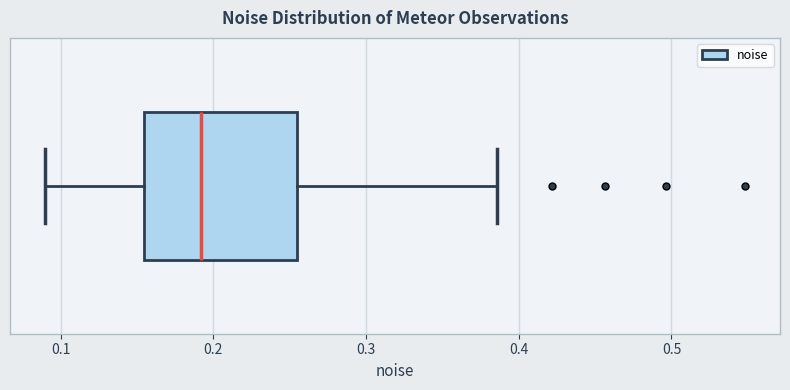

Where is the left edge of the box on the x-axis? The values are not printed on the chart, so give them approximately, as read against the axis.

0.15